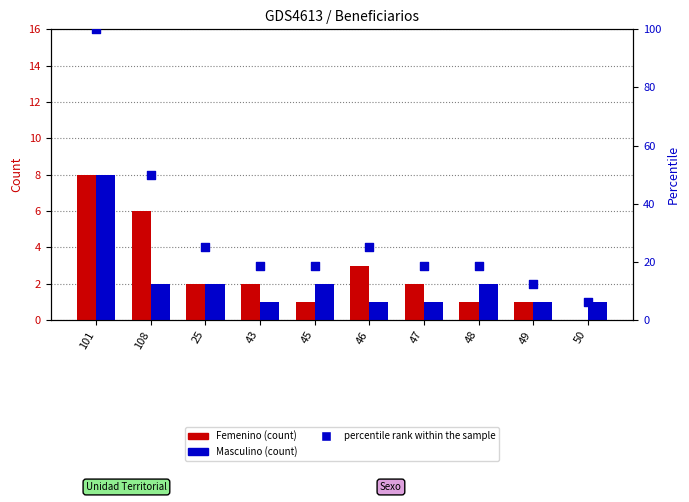

Is the value of percentile rank within the sample at 25 greater than the value of Femenino at 25?

Yes